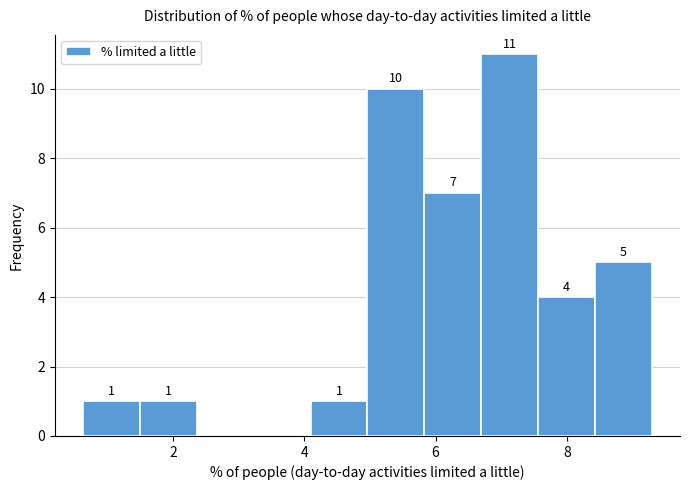

Over which range of the x-axis is the bar tallest?

6.6 to 7.6